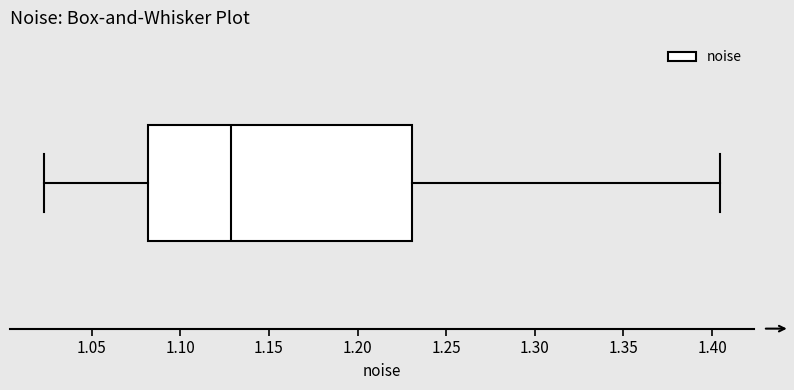

Where is the right edge of the box on the x-axis? The values are not printed on the chart, so give them approximately, as read against the axis.

1.230